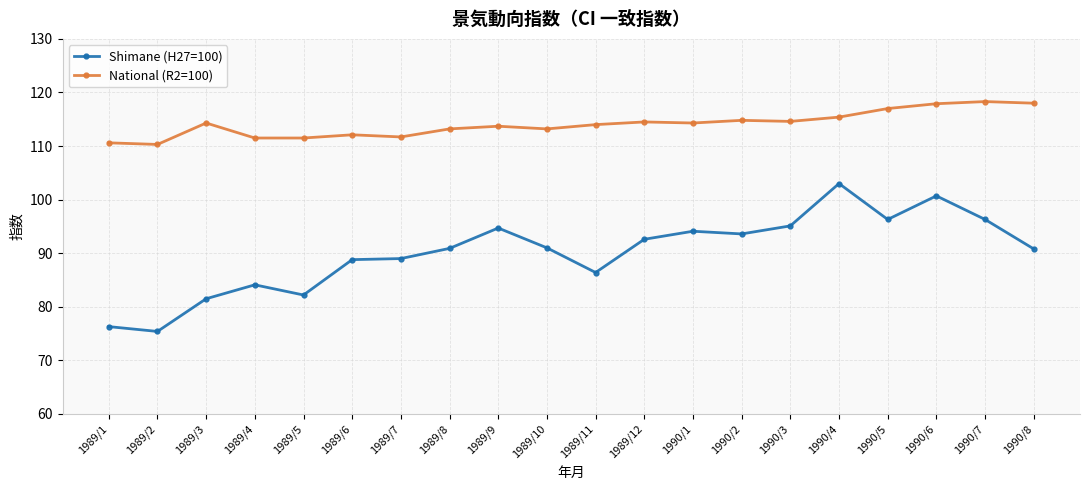

What is the approximate value of National (R2=100) at 1989/6?

112.1